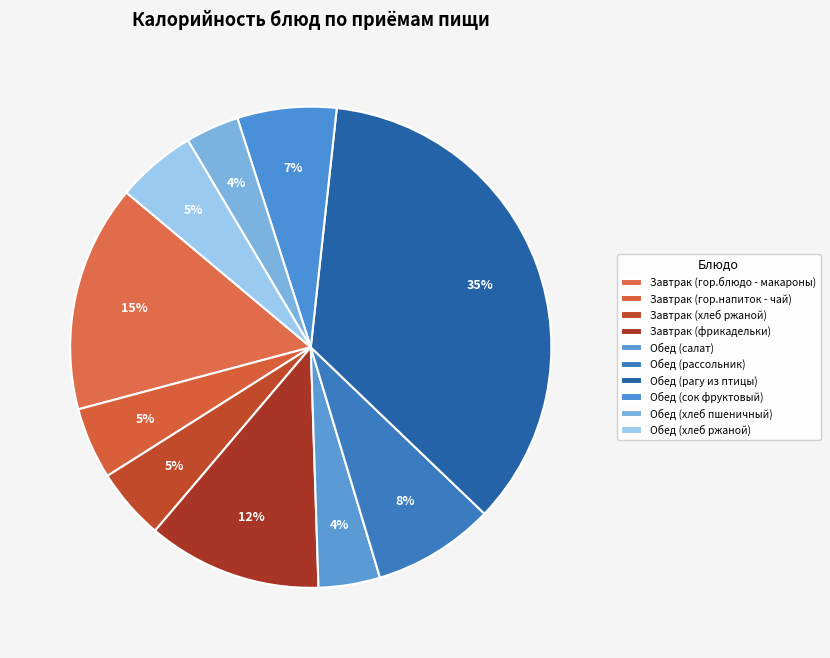

How many segments does this pie chart have?

10